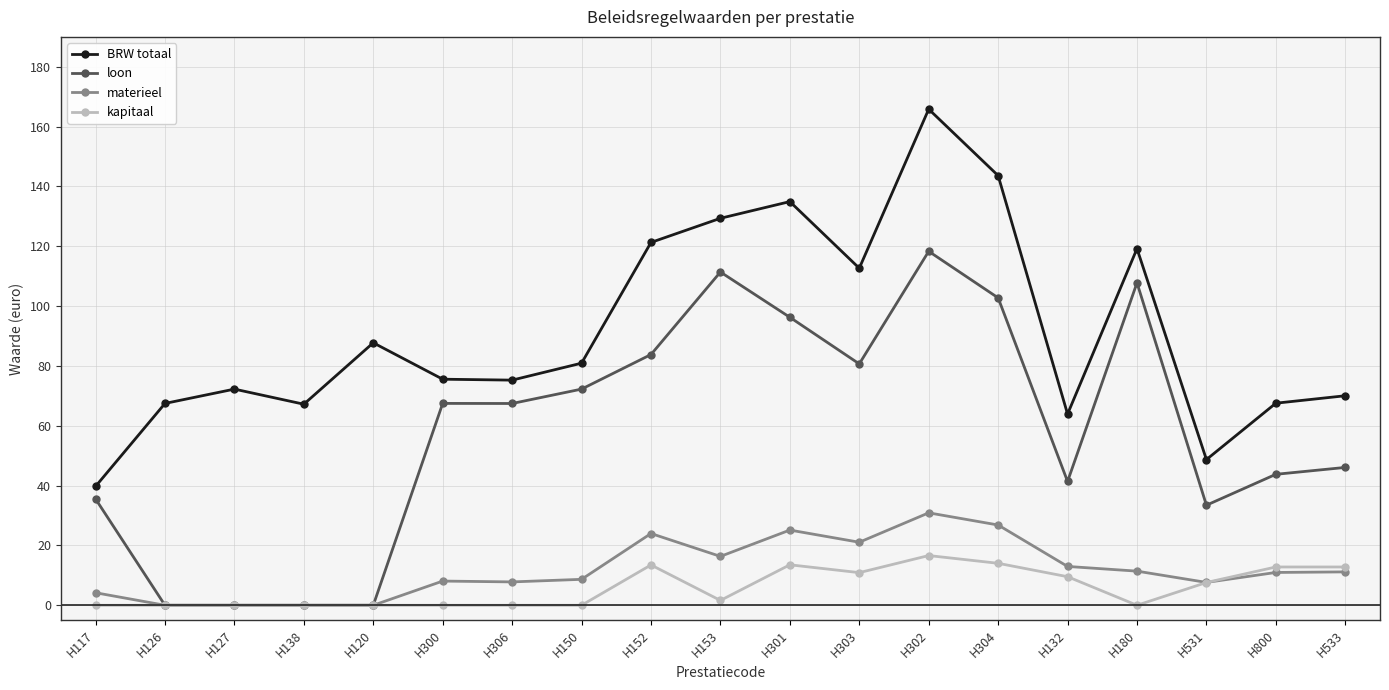

What is the label of the 6th point from the left?

H300